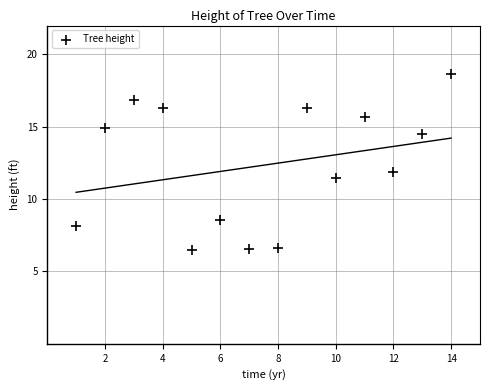

What is the range of Y values (max minus min)?

12.1